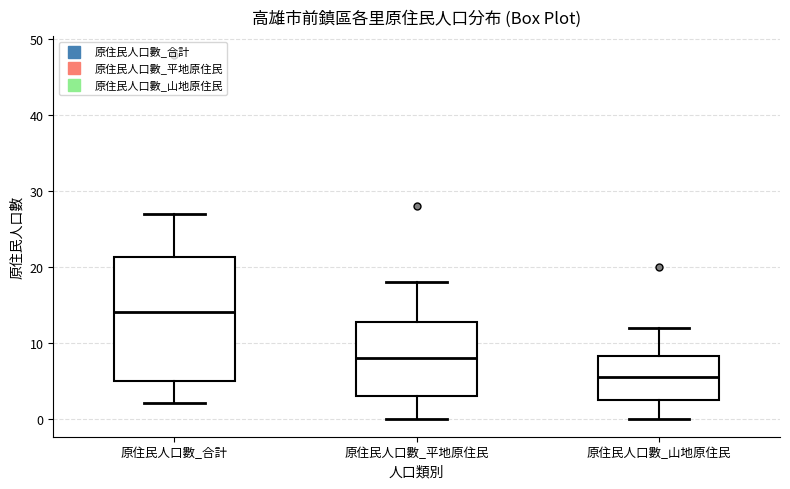

Where is the lower edge of the box for 原住民人口數_平地原住民 on the y-axis? The values are not printed on the chart, so give them approximately, as read against the axis.

3